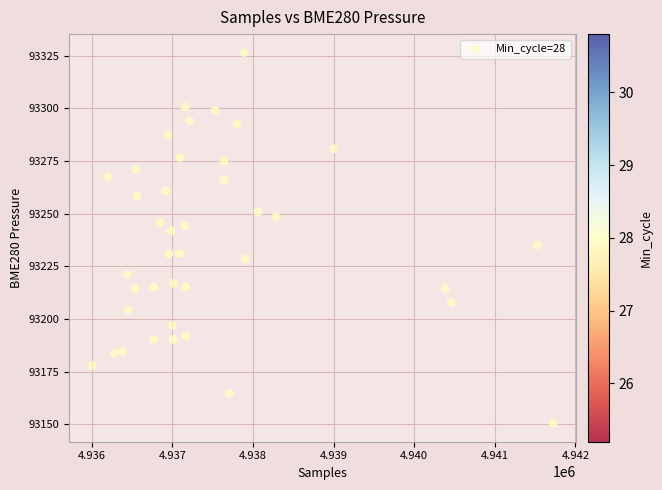

What is the range of Y values (max minus min)?

176.0